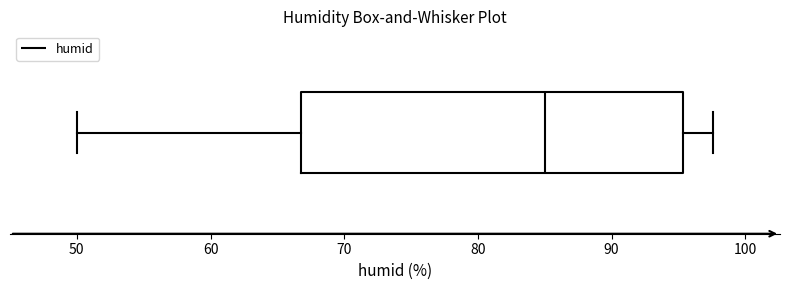

Where is the right edge of the box on the x-axis? The values are not printed on the chart, so give them approximately, as read against the axis.

95